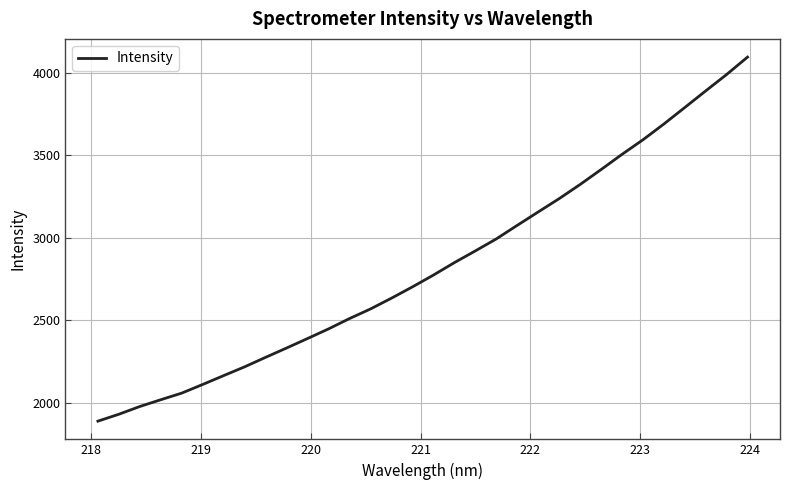

What is the greatest value displayed?

4096.2